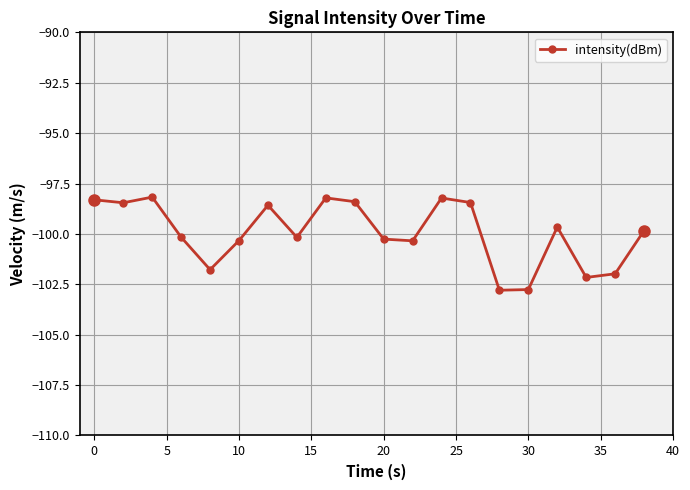

Count the number of data series in this chart.

1